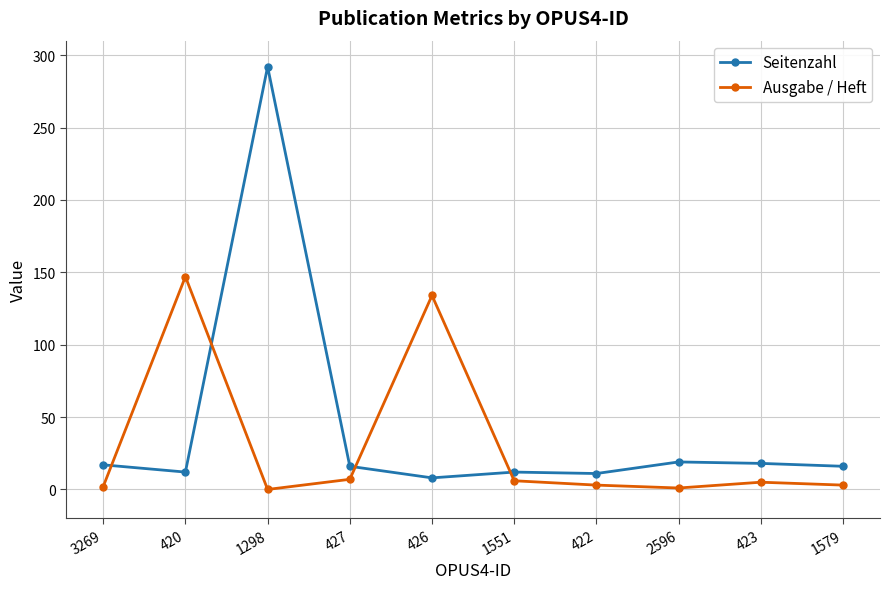

What is the total value across all series at 420?

159